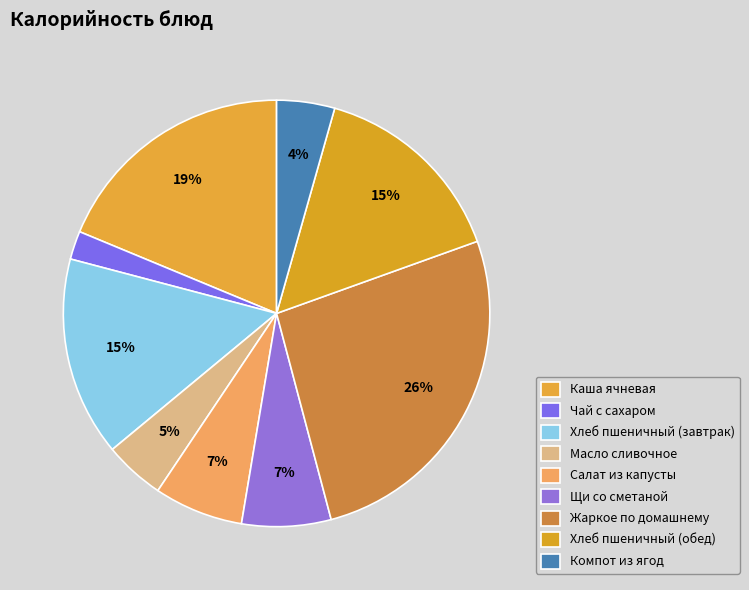

Count the number of slices in the pie.

9